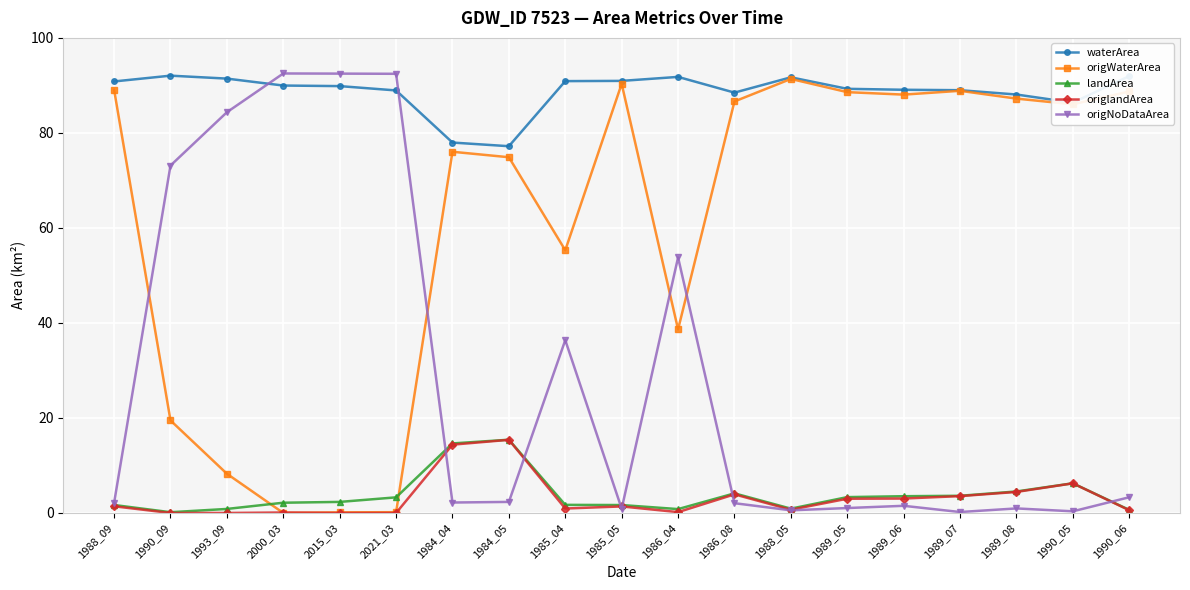

Which series has the largest total across all categories?

waterArea